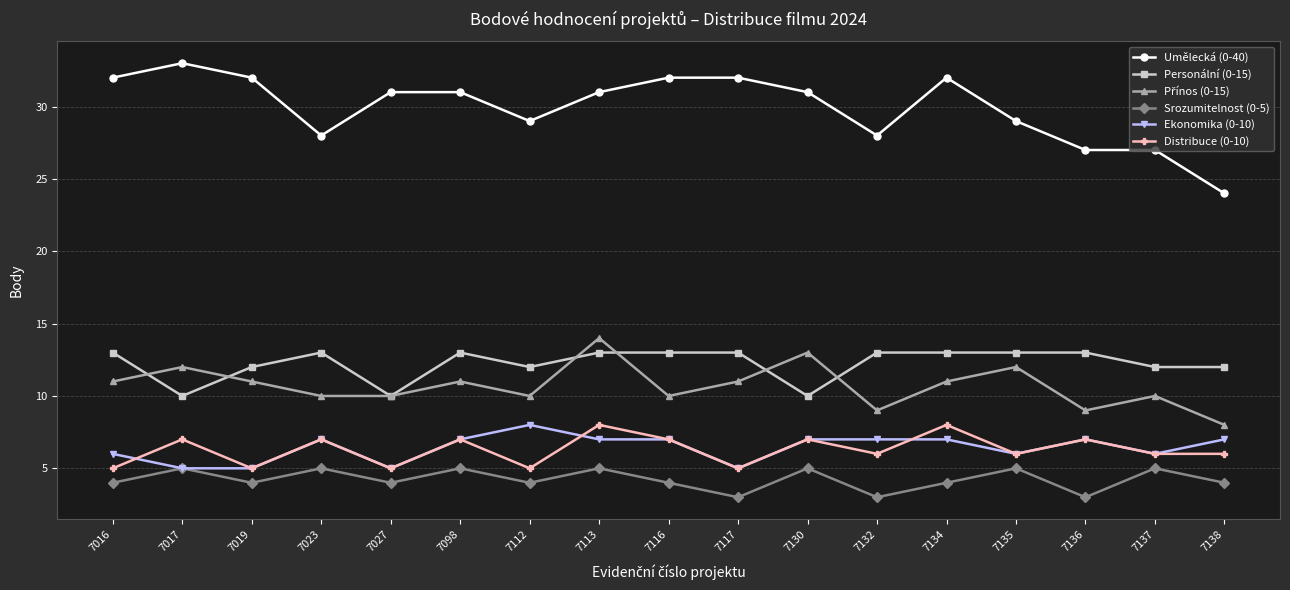

Where is the first local maximum for Umělecká (0-40)?

7017